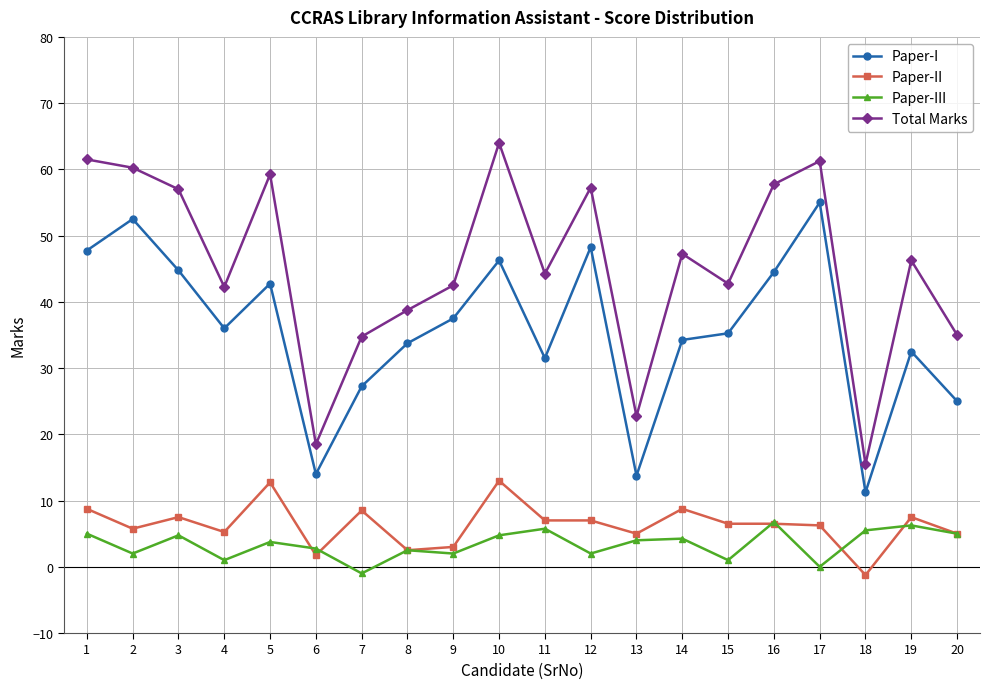

The Paper-II series shows 8.8 at 14. True or false?

True